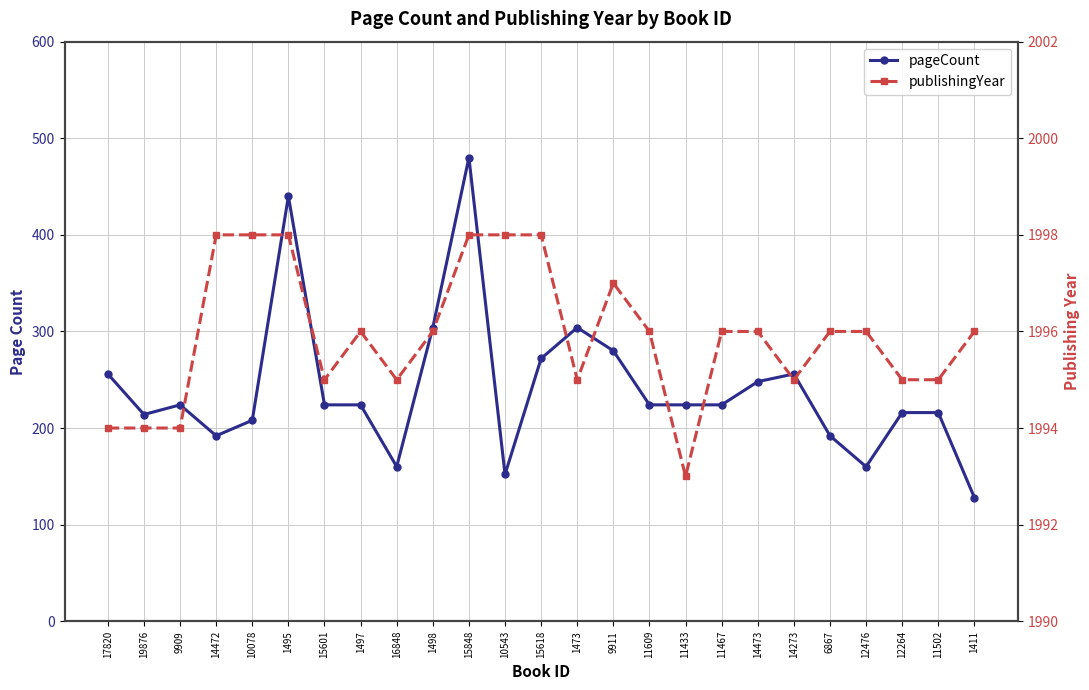

Reading left to right, extract all data points from this chart.

pageCount: 256	214	224	192	208	440	224	224	160	304	480	152	272	304	280	224	224	224	248	256	192	160	216	216	128
publishingYear: 1994	1994	1994	1998	1998	1998	1995	1996	1995	1996	1998	1998	1998	1995	1997	1996	1993	1996	1996	1995	1996	1996	1995	1995	1996